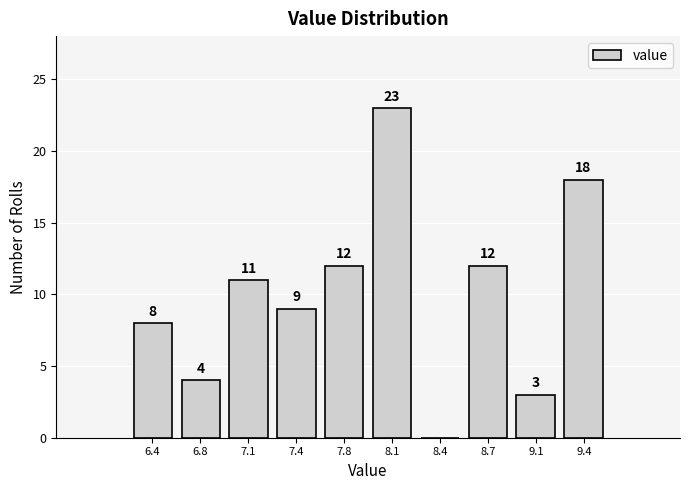

Reading left to right, transcribe all the data shown in this chart.

6.4=8	6.8=4	7.1=11	7.4=9	7.8=12	8.1=23	8.4=0	8.7=12	9.1=3	9.4=18